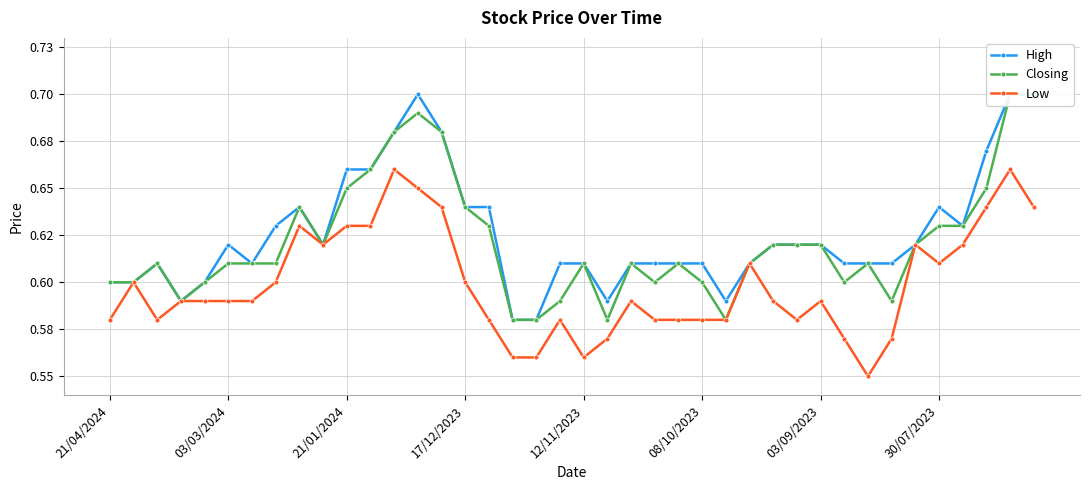

Which series changed the most between 13 and 14?

High